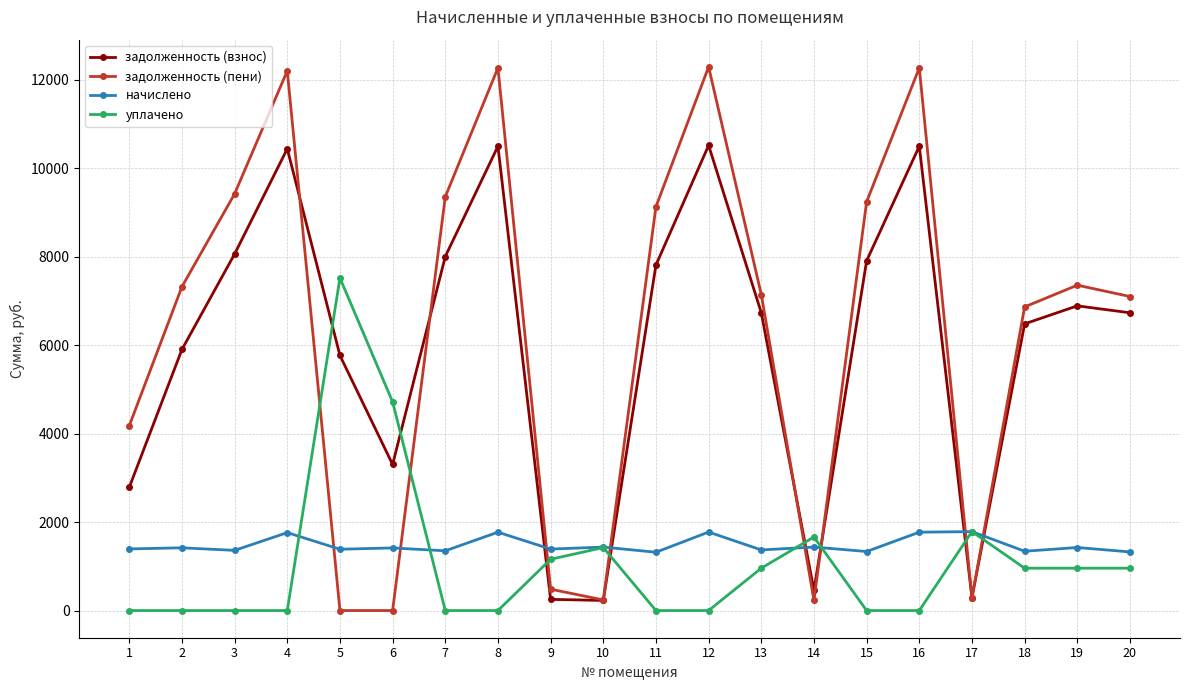

In задолженность (взнос), how many points are higher than both neighbors (excluding endpoints)?

5